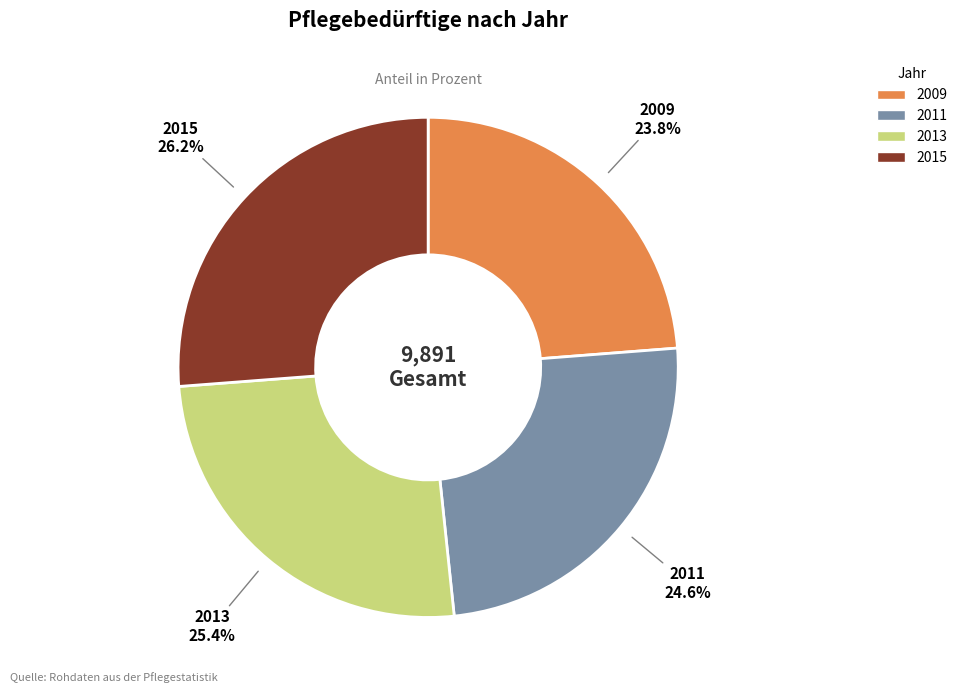

How many slices are in this pie chart?

4